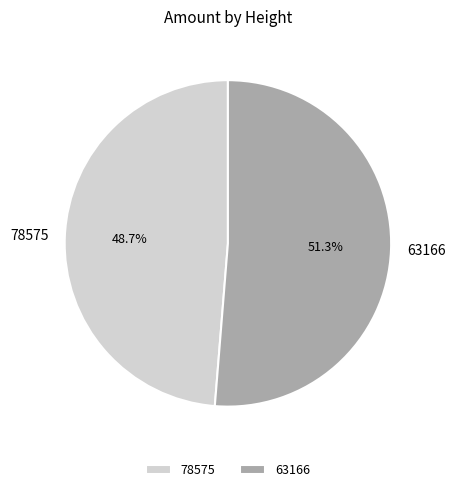

What is the ratio of the value at 63166 to the value at 78575?

1.1